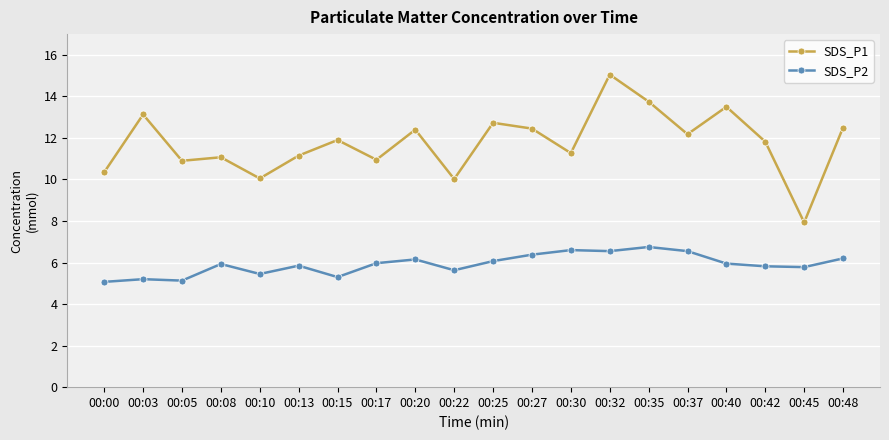

True or false: SDS_P1 and SDS_P2 intersect in this chart.

False